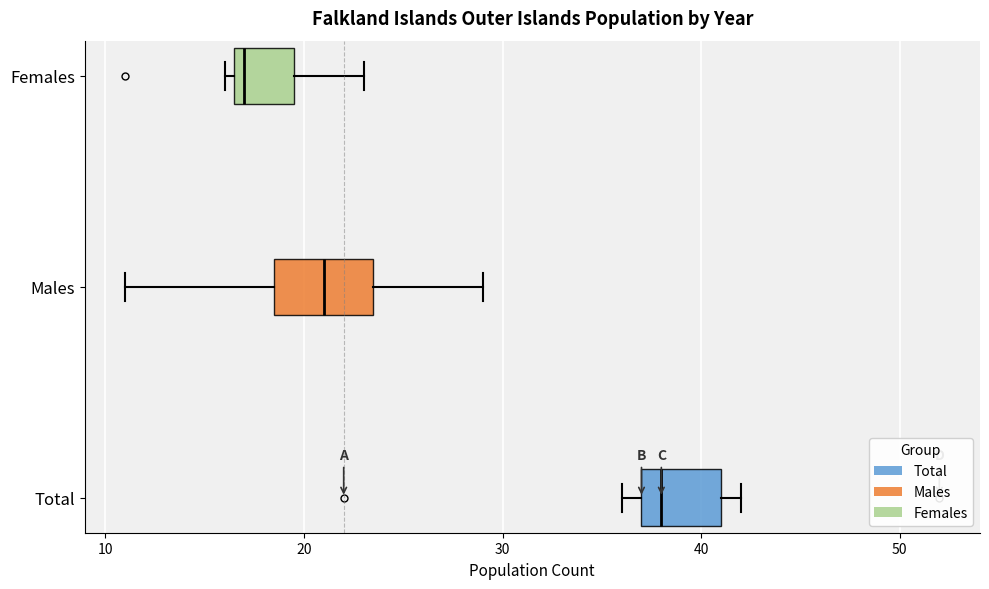

Comparing the boxes themselves (not the whiskers), which one is the widest?

Males